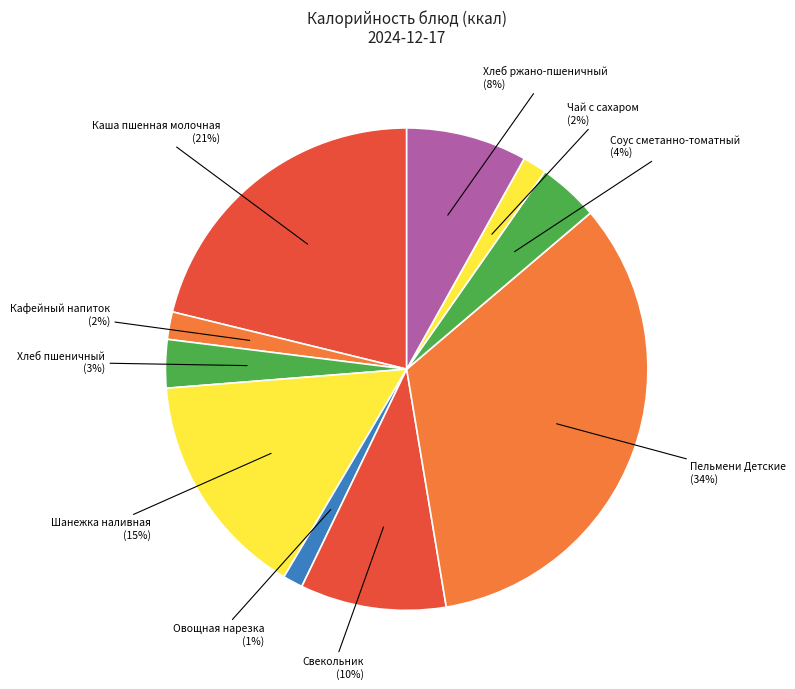

Do Каша пшенная молочная and Чай с сахаром together represent more than half of the pie?

No